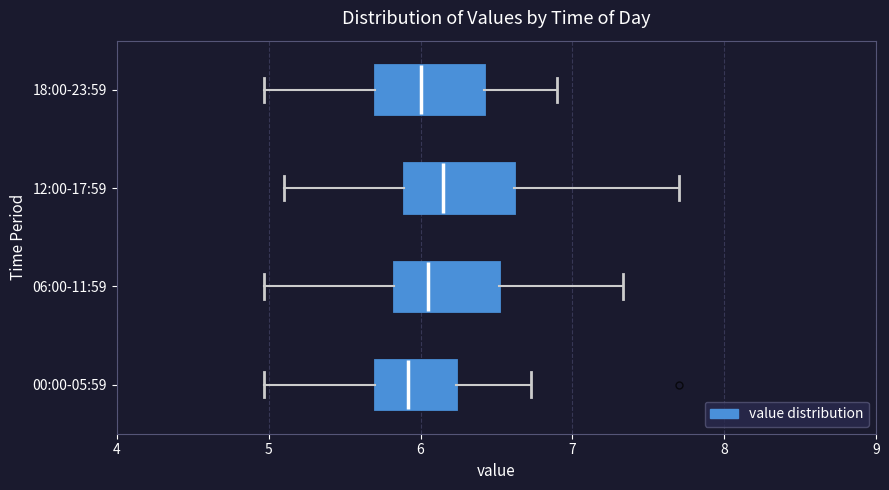

Reading bottom to top, transcribe this box plot: for each box, give where its median line is, the range the box spans, and where its two whiskers end, as read against the x-axis. The values are not printed on the chart, so give them approximately, as read against the axis.

00:00-05:59: median 5.9, box 5.7 to 6.2, whiskers 5.0 to 6.7
06:00-11:59: median 6.1, box 5.8 to 6.5, whiskers 5.0 to 7.3
12:00-17:59: median 6.2, box 5.9 to 6.6, whiskers 5.1 to 7.7
18:00-23:59: median 6.0, box 5.7 to 6.4, whiskers 5.0 to 6.9